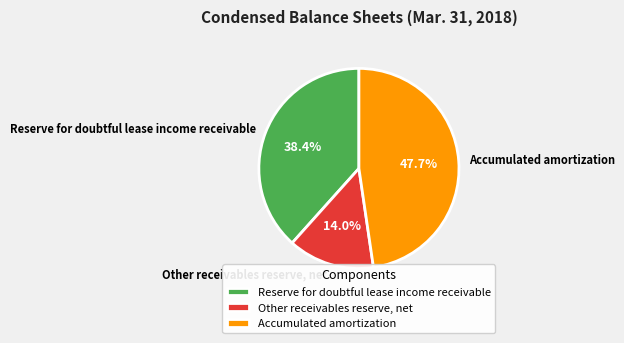

Is it true that Reserve for doubtful lease income receivable is 48% of the pie?

False